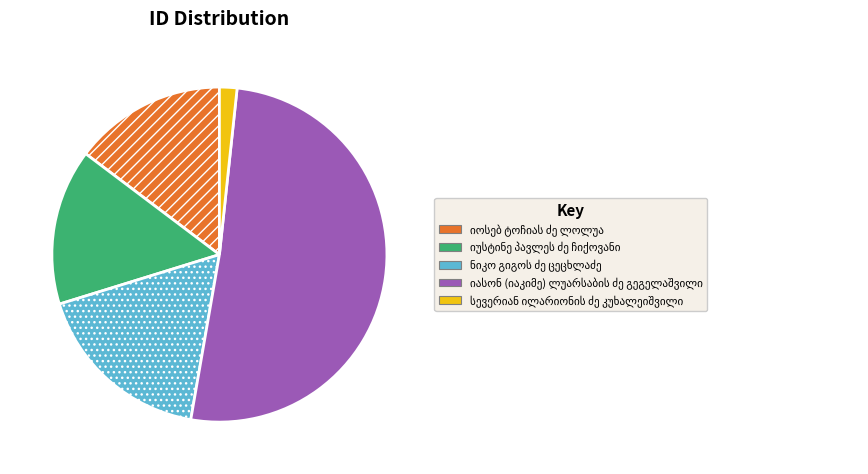

Does any single category account for the majority?

Yes